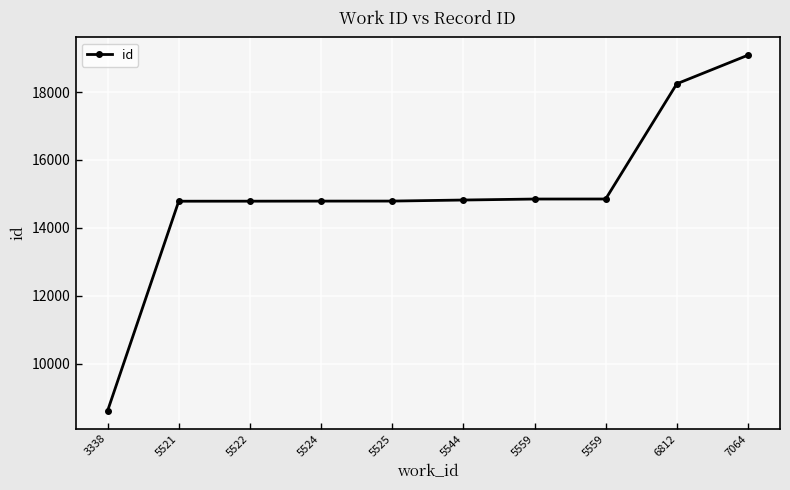

What is the value of the 9th point from the left?

18243